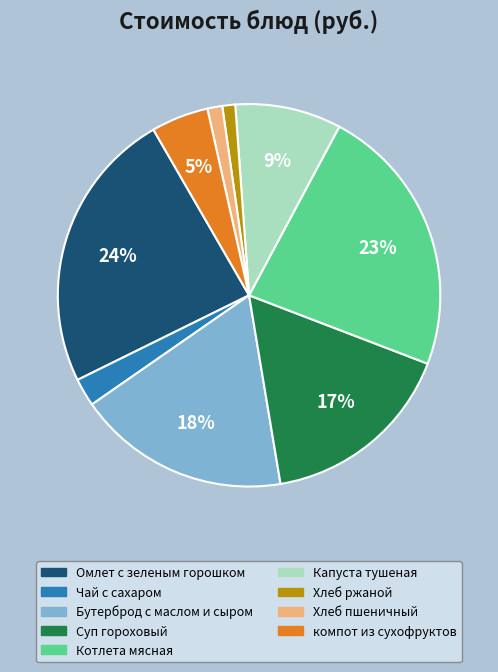

The Суп гороховый slice represents 7% of the pie. True or false?

False